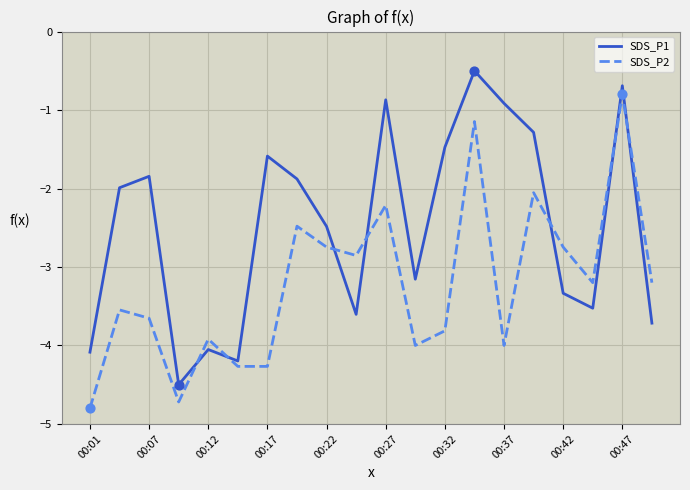

Rank the series by their maximum value, from lowest to highest.

SDS_P2, SDS_P1